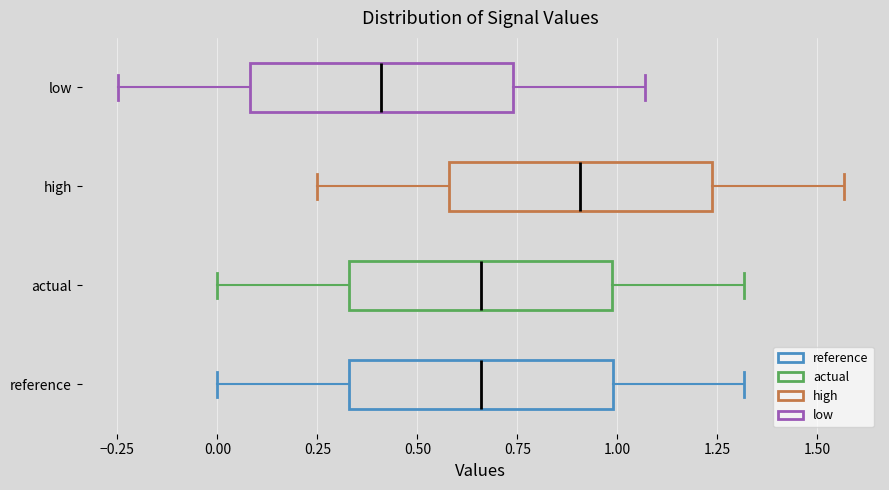

Where does the median line of the box for high sit on the x-axis? The values are not printed on the chart, so give them approximately, as read against the axis.

0.90